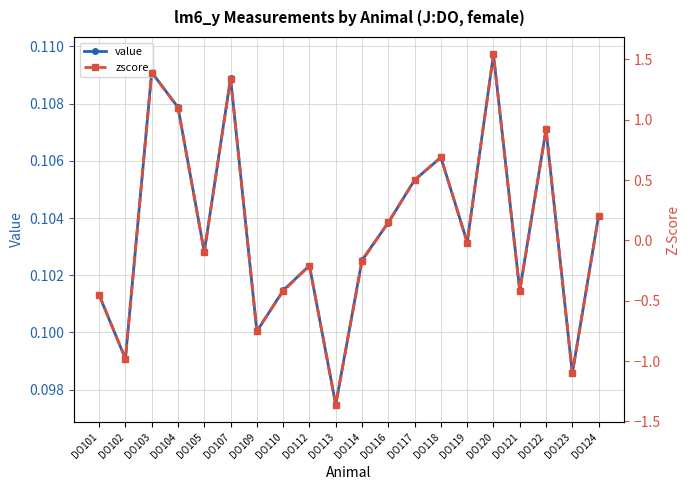

What is the total value across all series at DO117?

0.6